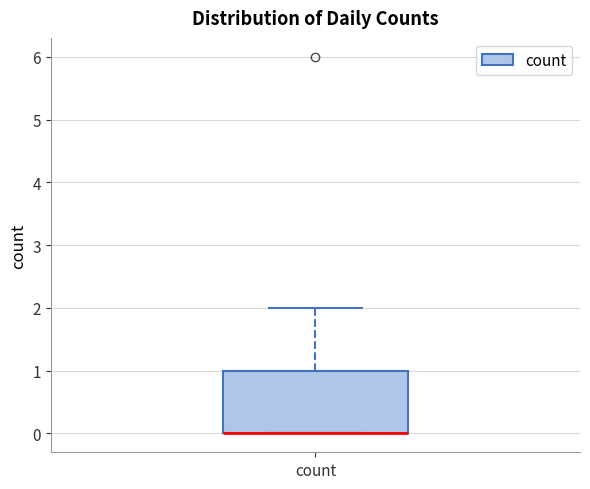

Transcribe this box plot: give where the median line is, the range the box spans, and where the two whiskers end, as read against the y-axis. The values are not printed on the chart, so give them approximately, as read against the axis.

median 0 (drawn on the box's lower edge), box 0 to 1, whiskers 0 to 2